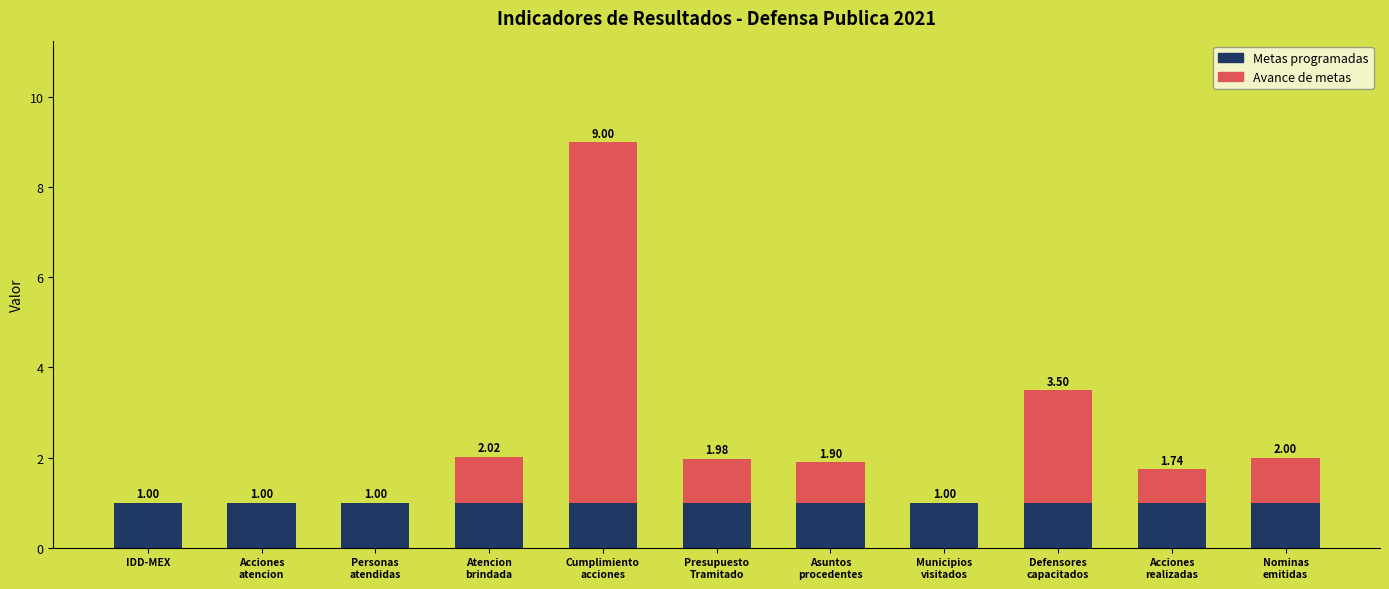

Are the bars horizontal?

No